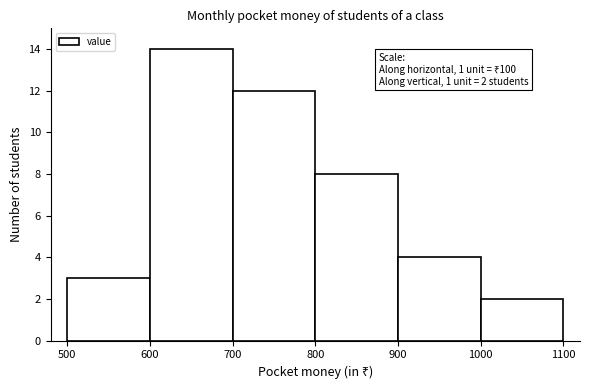

Which range on the x-axis has the tallest bar?

600 to 700